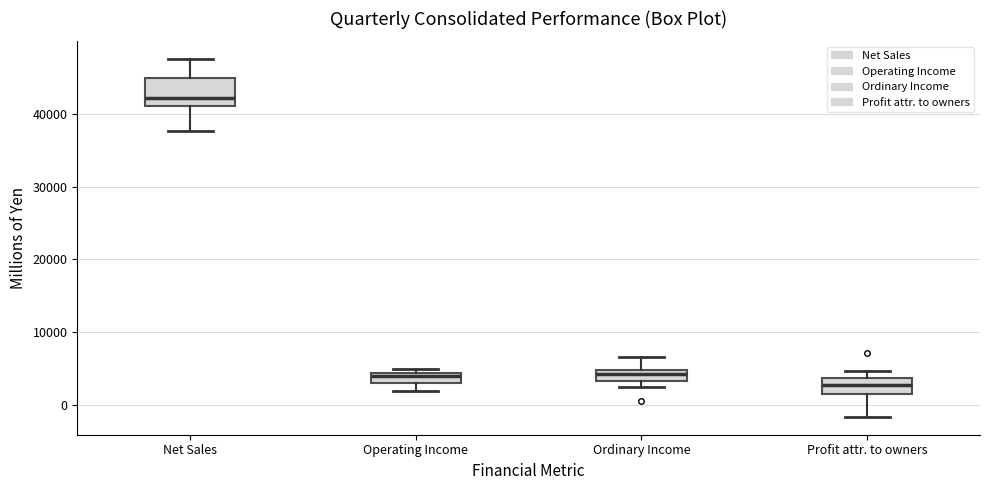

Which box is the tallest, from its lower edge to its upper edge?

Net Sales